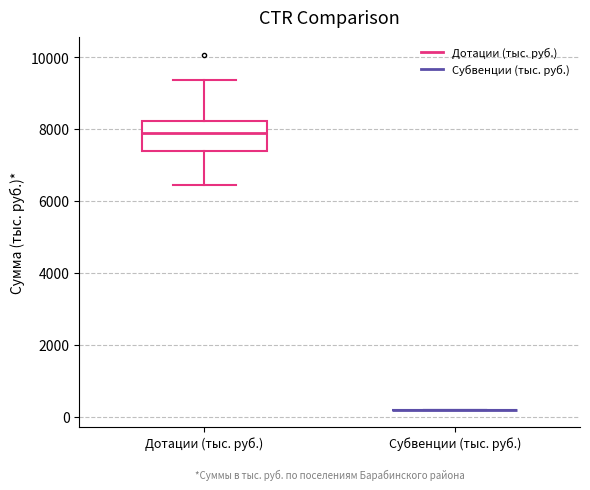

Reading left to right, read every box against the y-axis: the position of its median line, the range the box covers, and the ends of its whiskers. The values are not printed on the chart, so give them approximately, as read against the axis.

Дотации (тыс. руб.): median 7800, box 7400 to 8200, whiskers 6400 to 9400
Субвенции (тыс. руб.): box collapsed to a line at 200, whiskers 200 to 200